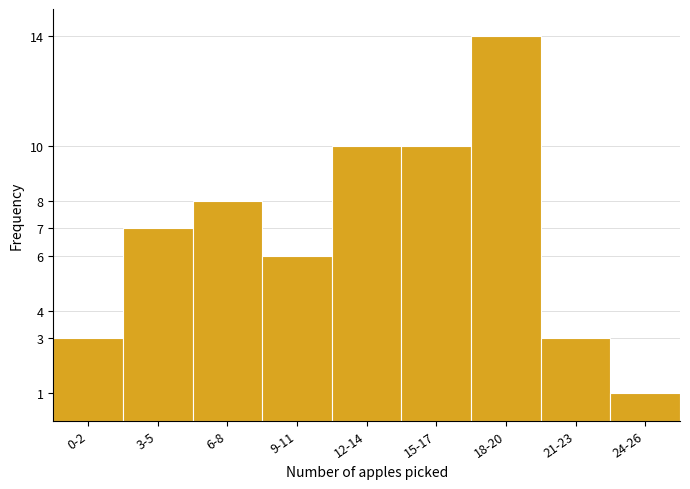

Reading right to left, list all the values displayed in this chart.

24-26=1	21-23=3	18-20=14	15-17=10	12-14=10	9-11=6	6-8=8	3-5=7	0-2=3